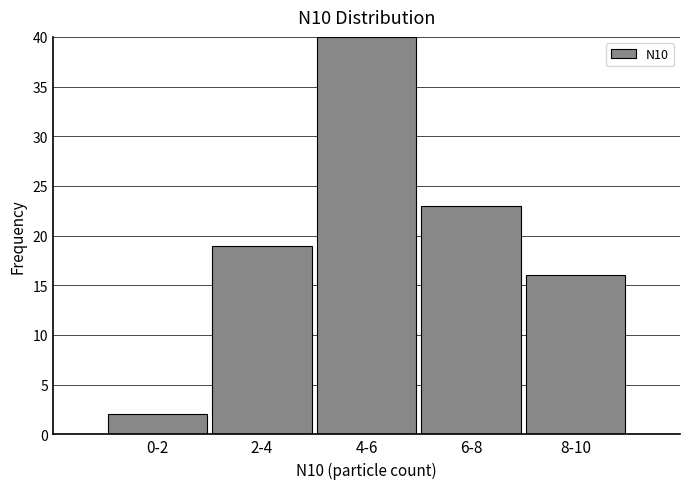

Reading left to right, what are all the values shown in this chart?

2	19	40	23	16